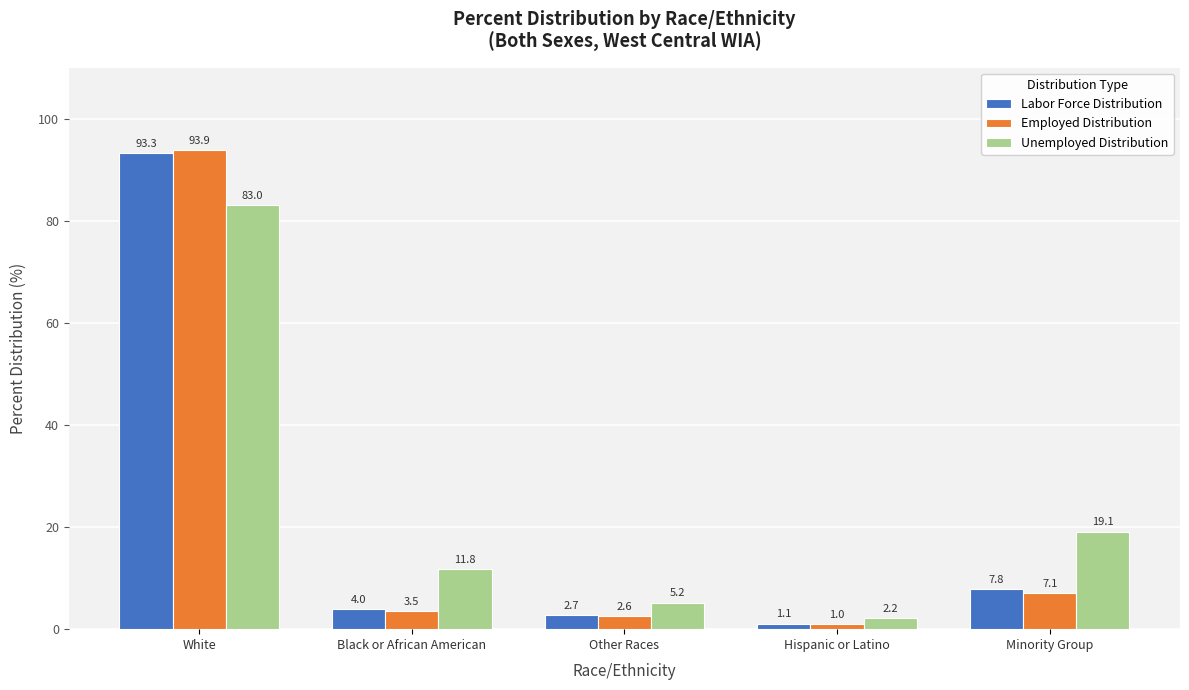

List the series in order of their peak value, highest first.

Employed Distribution, Labor Force Distribution, Unemployed Distribution